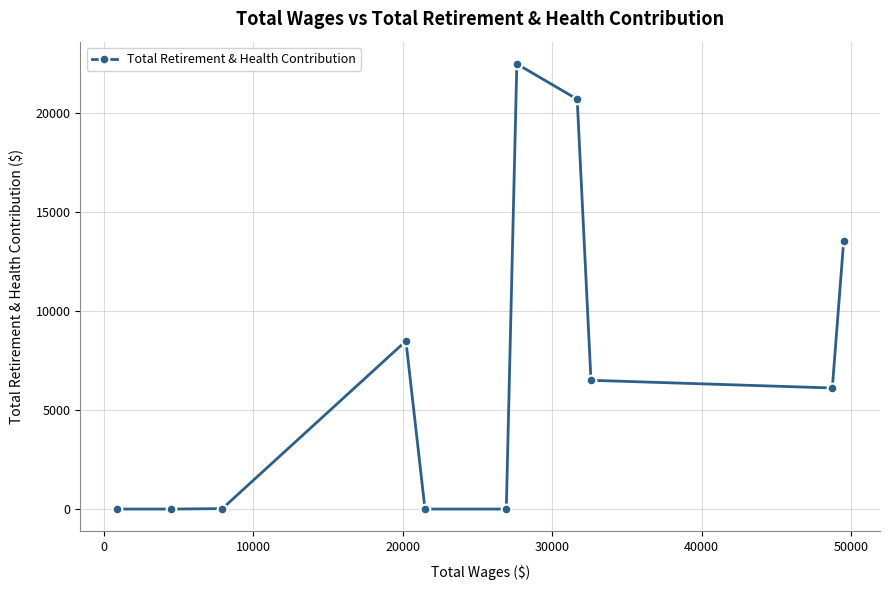

What is the greatest value displayed?

22472